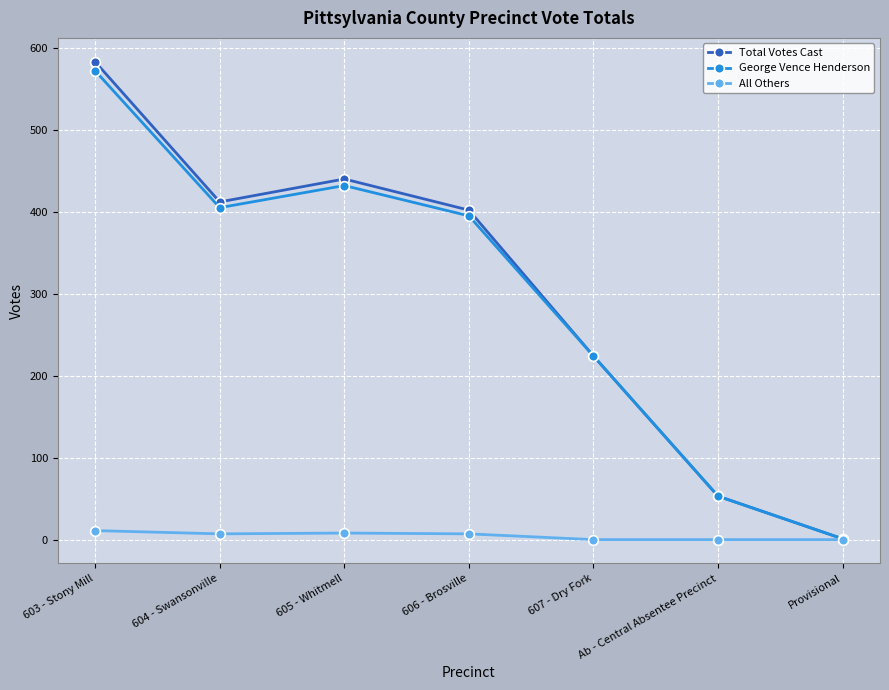

True or false: All Others has a value of 11 at 603 - Stony Mill.

True